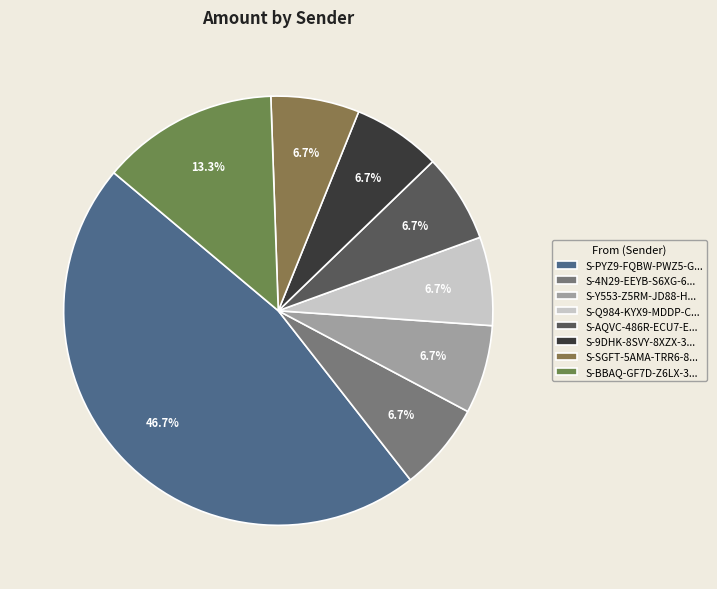

Is there any slice that represents more than half of the pie?

No